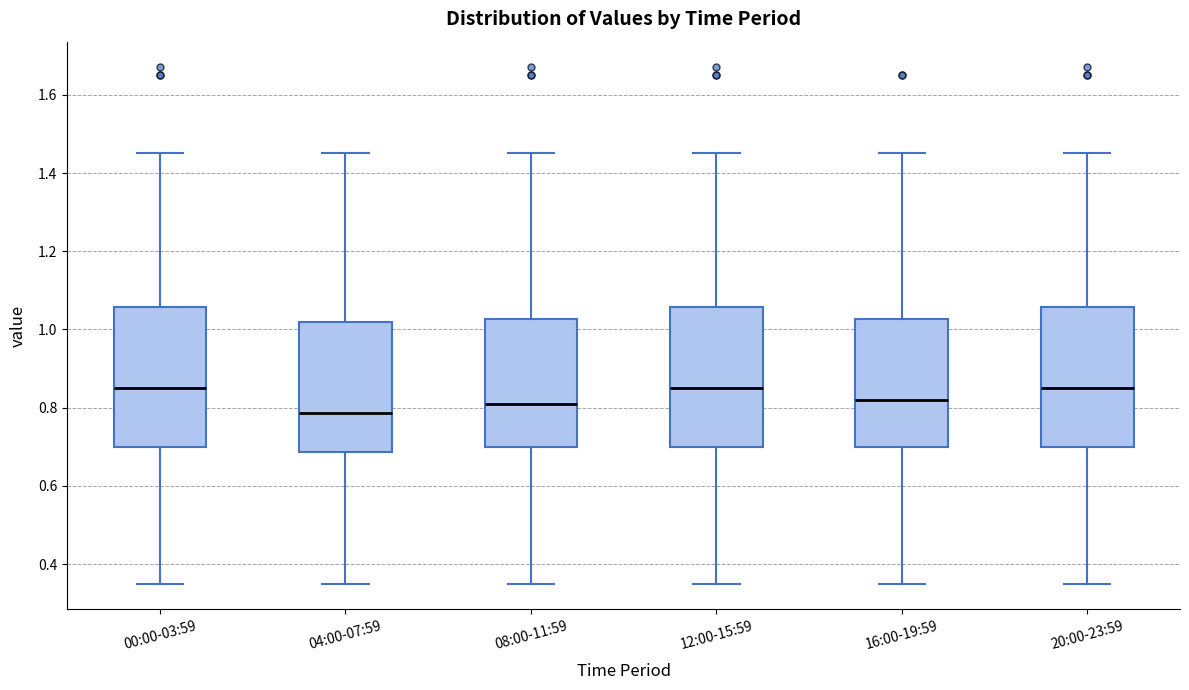

Where does the upper whisker of the box for 00:00-03:59 end on the y-axis? The values are not printed on the chart, so give them approximately, as read against the axis.

1.46